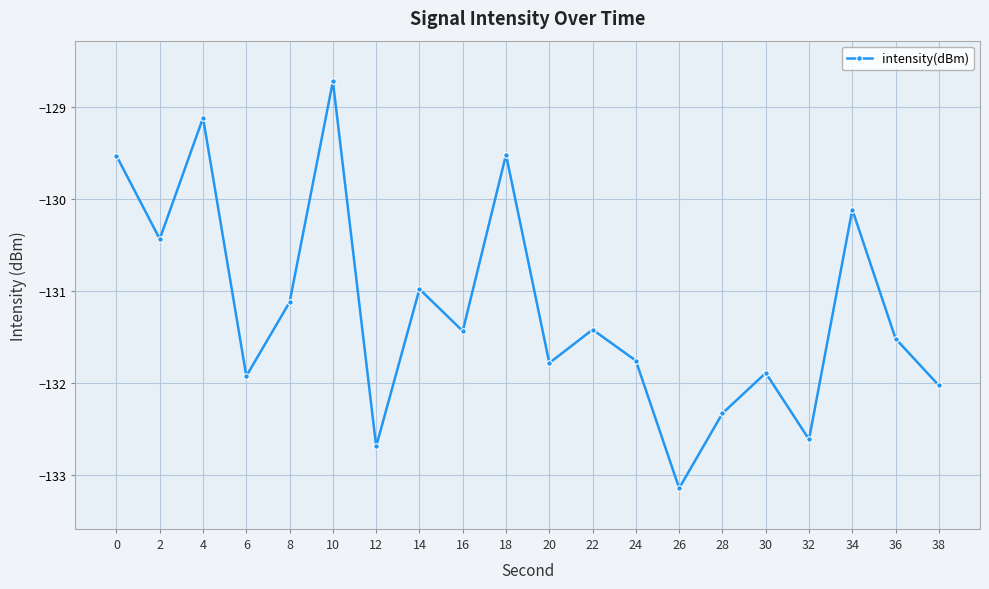

Which label corresponds to the smallest value in the chart?

26